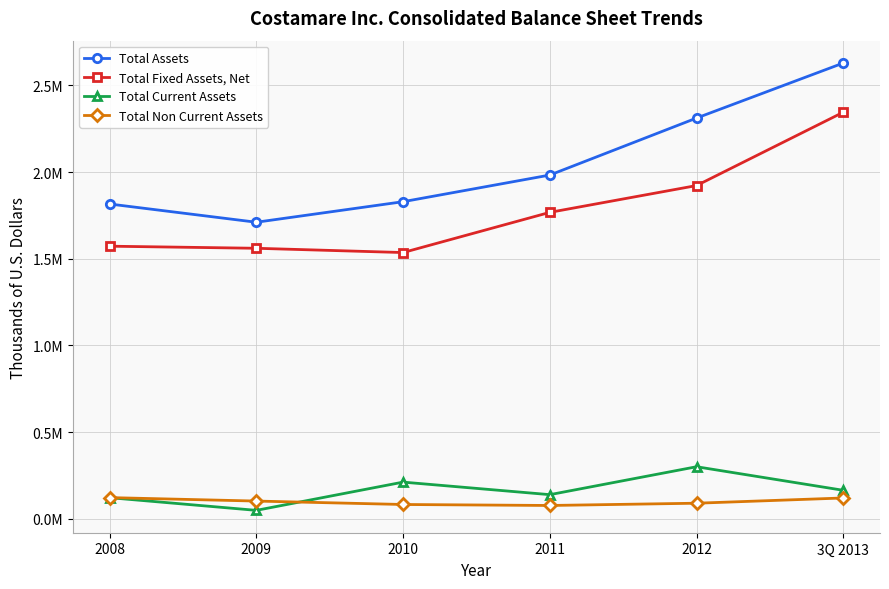

What is the approximate value of Total Fixed Assets, Net at 2008, to the nearest 100?

1572100